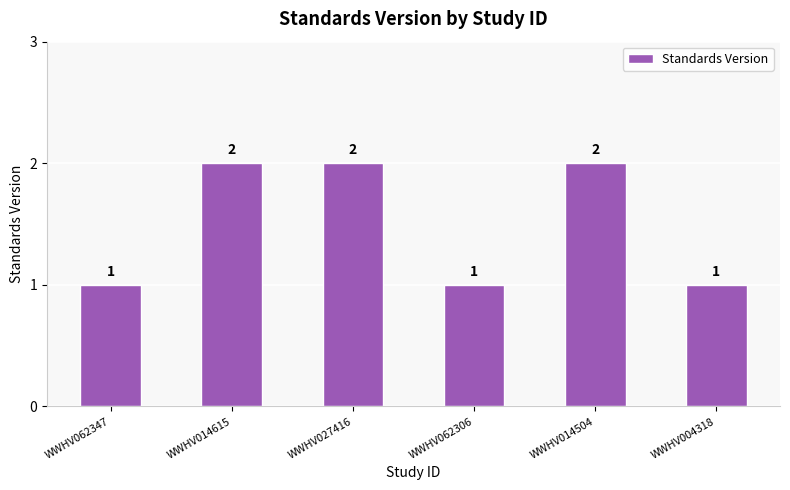

How many values are between 1 and 2?

6